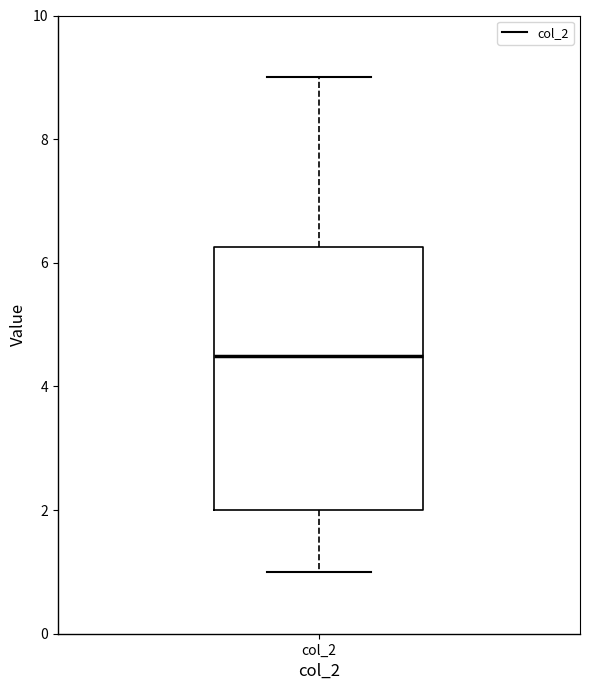

Read this box plot against the y-axis: the position of the median line, the range covered by the box, and the ends of both whiskers. The values are not printed on the chart, so give them approximately, as read against the axis.

median 4.6, box 2.0 to 6.2, whiskers 1.0 to 9.0